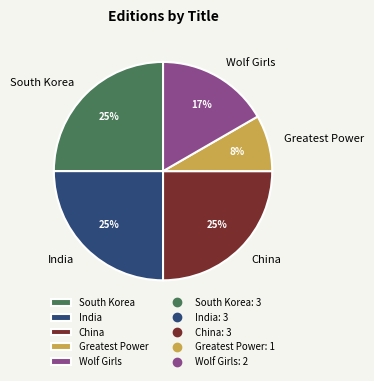

Does India represent more than half of the total?

No